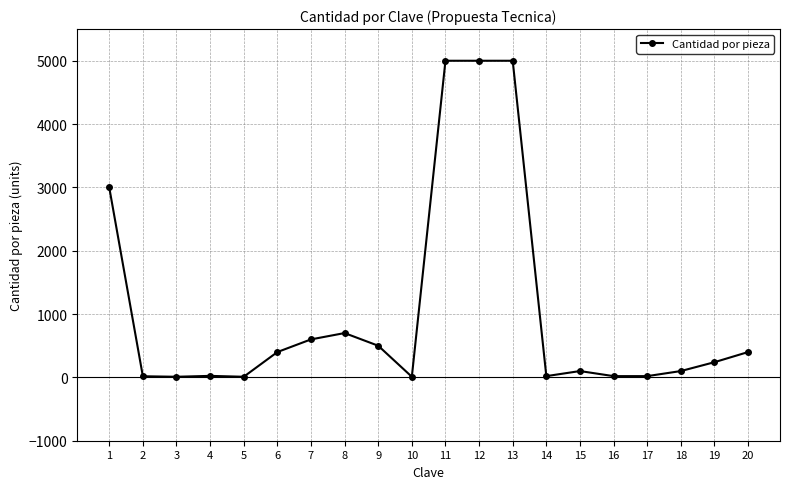

What is the value of the 7th point from the left?

600